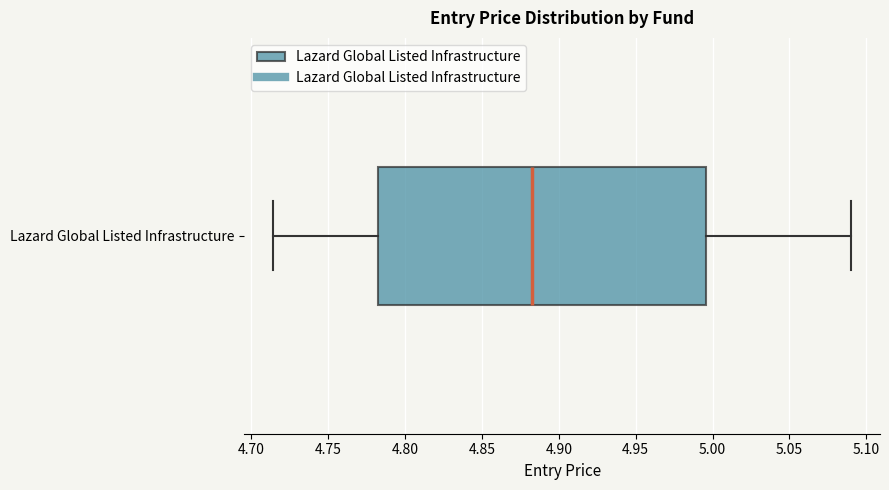

Transcribe this box plot: give where the median line is, the range the box spans, and where the two whiskers end, as read against the x-axis. The values are not printed on the chart, so give them approximately, as read against the axis.

median 4.880, box 4.780 to 4.995, whiskers 4.715 to 5.090